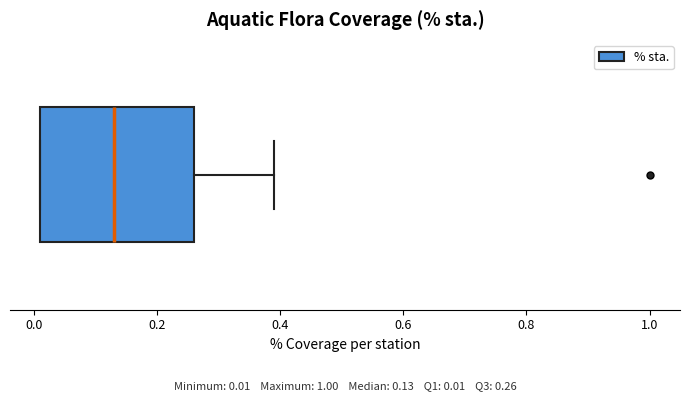

Read this box plot against the x-axis: the position of the median line, the range covered by the box, and the ends of both whiskers. The values are not printed on the chart, so give them approximately, as read against the axis.

median 0.14, box 0.02 to 0.26, whiskers 0.02 to 0.40